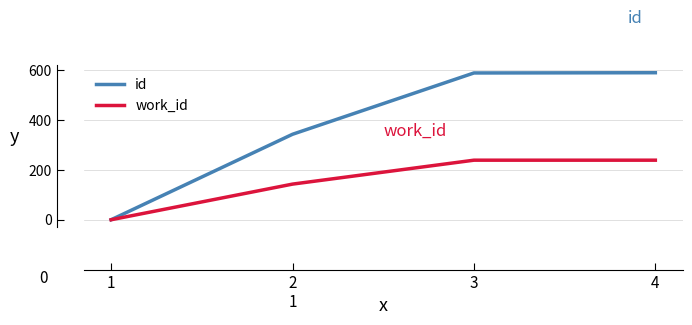

List the series in order of their overall mean, lowest first.

work_id, id